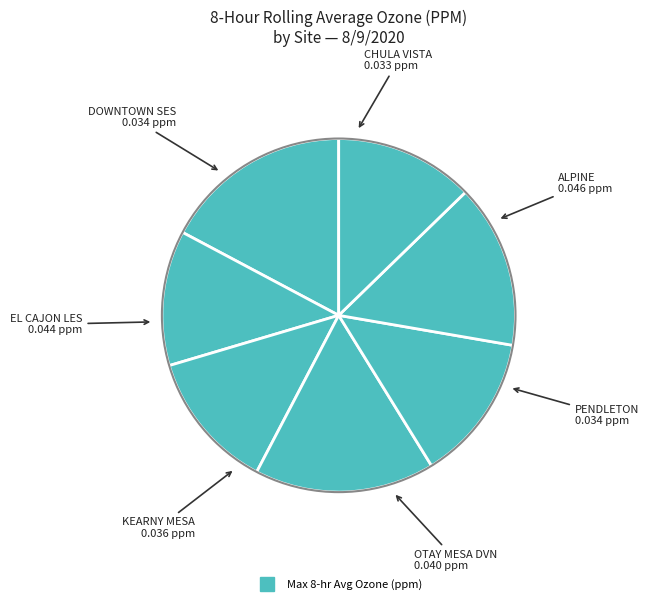

How many segments does this pie chart have?

7